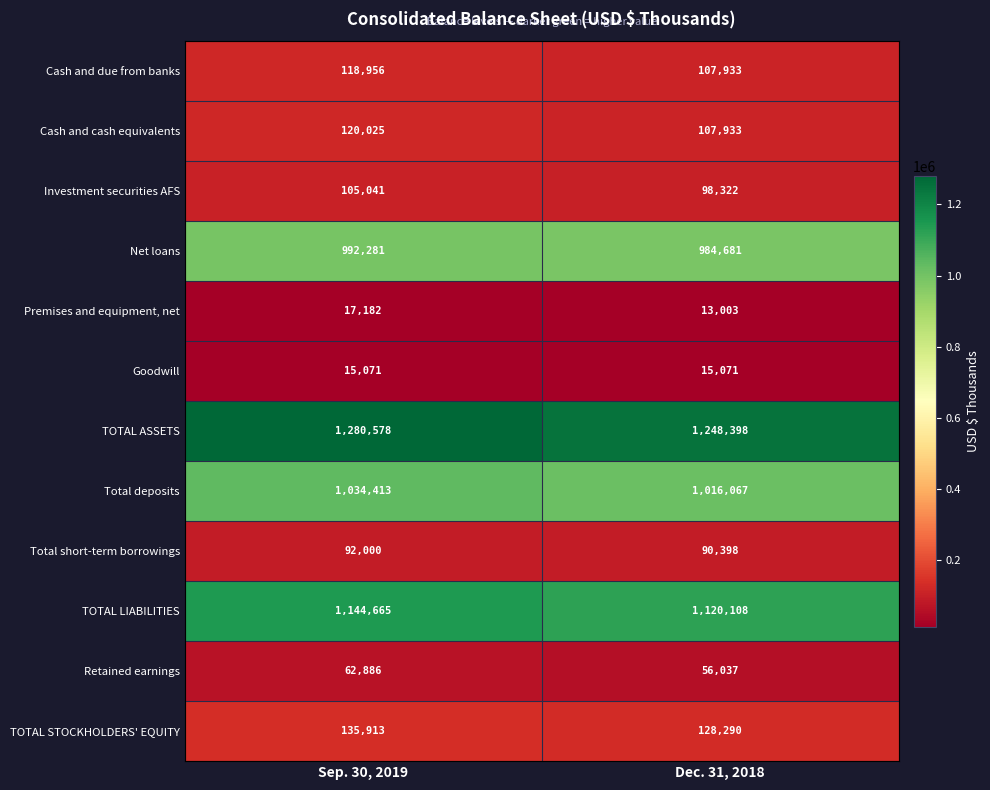

What is the difference between the highest and lowest values at Sep. 30, 2019?

1265507